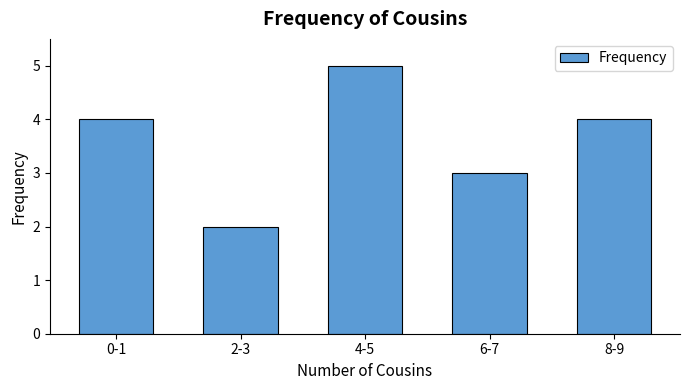

Reading right to left, what are all the values shown in this chart?

8-9=4	6-7=3	4-5=5	2-3=2	0-1=4